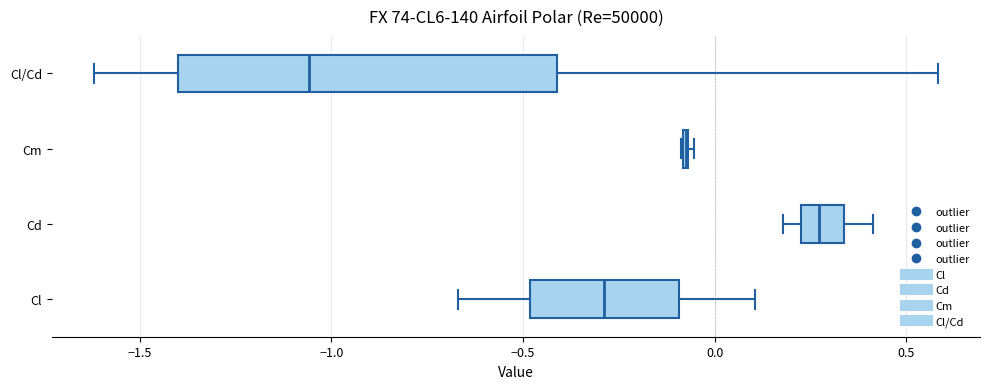

Where is the left edge of the box for Cd on the x-axis? The values are not printed on the chart, so give them approximately, as read against the axis.

0.25